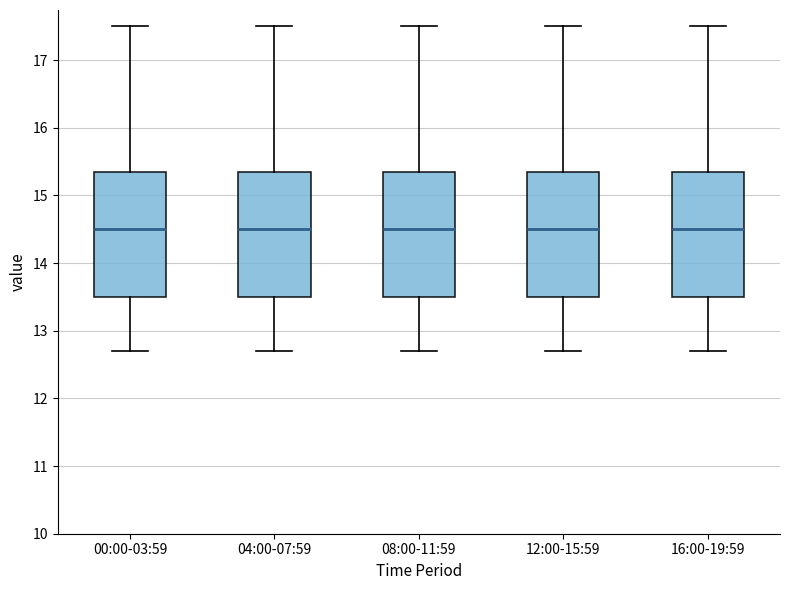

Reading left to right, transcribe this box plot: for each box, give where its median line is, the range the box spans, and where its two whiskers end, as read against the y-axis. The values are not printed on the chart, so give them approximately, as read against the axis.

00:00-03:59: median 14.5, box 13.5 to 15.4, whiskers 12.7 to 17.5
04:00-07:59: median 14.5, box 13.5 to 15.4, whiskers 12.7 to 17.5
08:00-11:59: median 14.5, box 13.5 to 15.4, whiskers 12.7 to 17.5
12:00-15:59: median 14.5, box 13.5 to 15.4, whiskers 12.7 to 17.5
16:00-19:59: median 14.5, box 13.5 to 15.4, whiskers 12.7 to 17.5